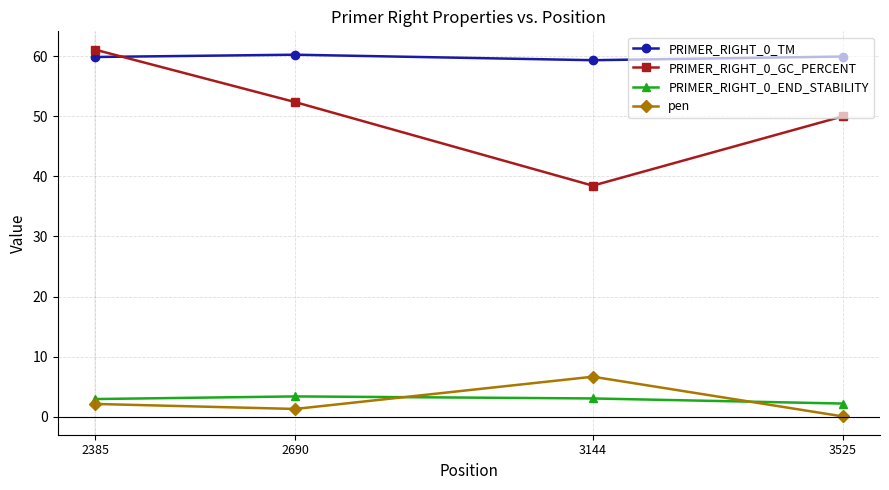

Rank the categories by PRIMER_RIGHT_0_GC_PERCENT value from highest to lowest.

2385, 2690, 3525, 3144